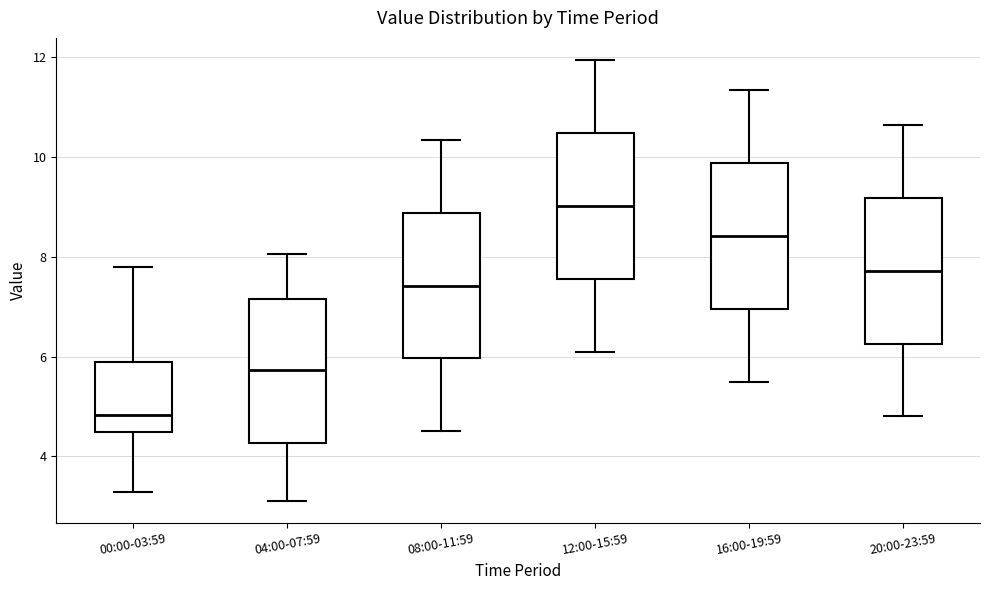

Which box's median line is the lowest?

00:00-03:59